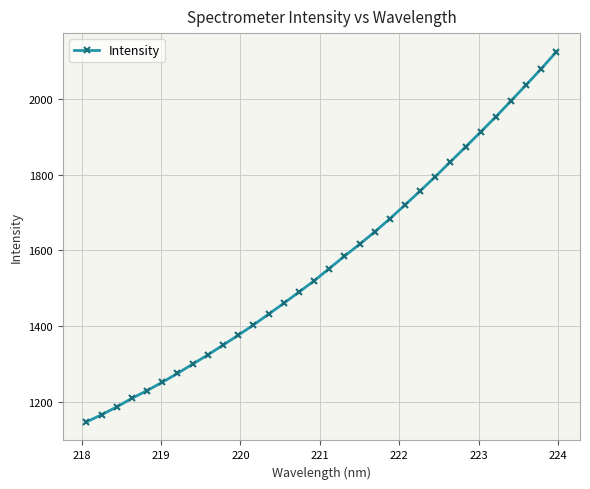

What is the value of the 28th point from the left?

1954.1